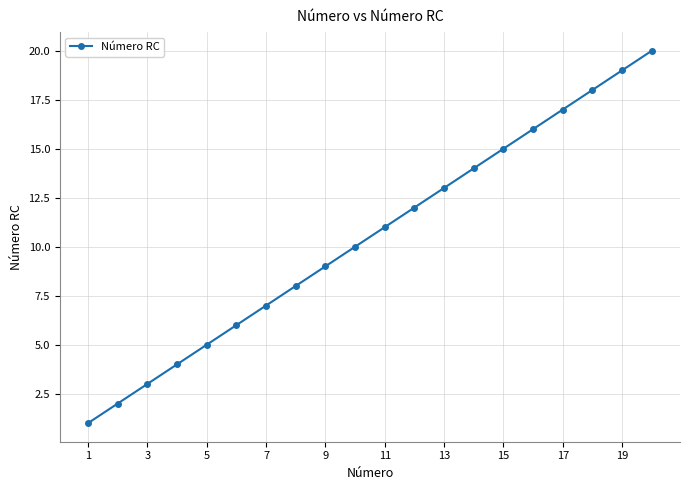

Reading right to left, what are all the values shown in this chart?

20	19	18	17	16	15	14	13	12	11	10	9	8	7	6	5	4	3	2	1